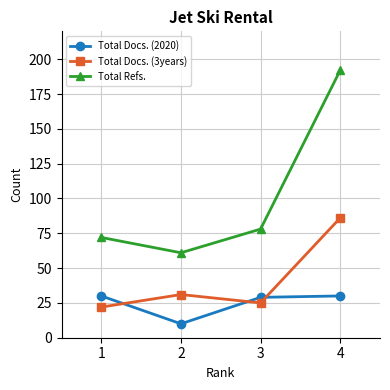

Does the chart display data point markers on the line(s)?

Yes